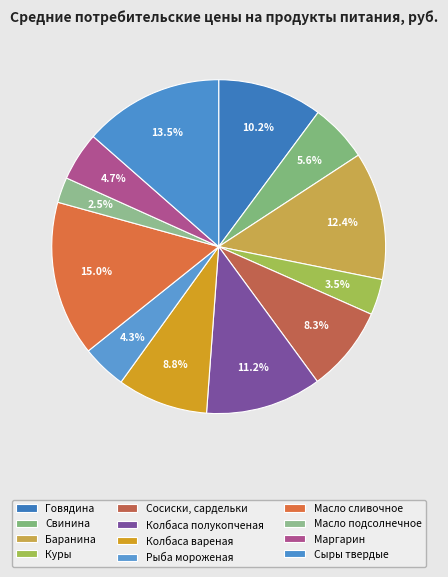

How many slices are in this pie chart?

12